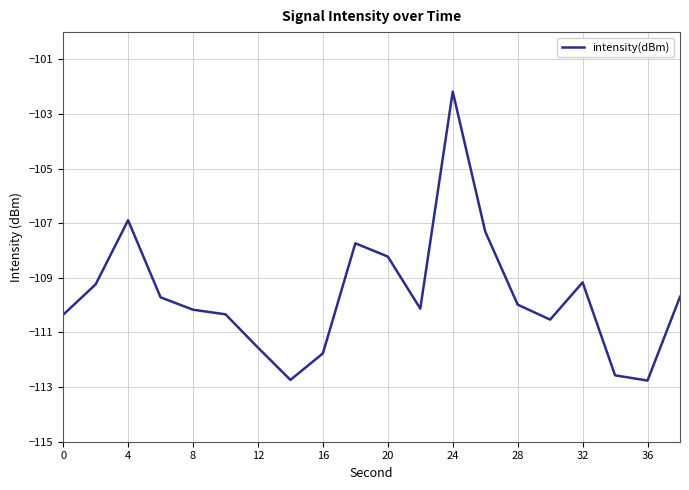

What is the difference between the maximum and minimum values?

10.6